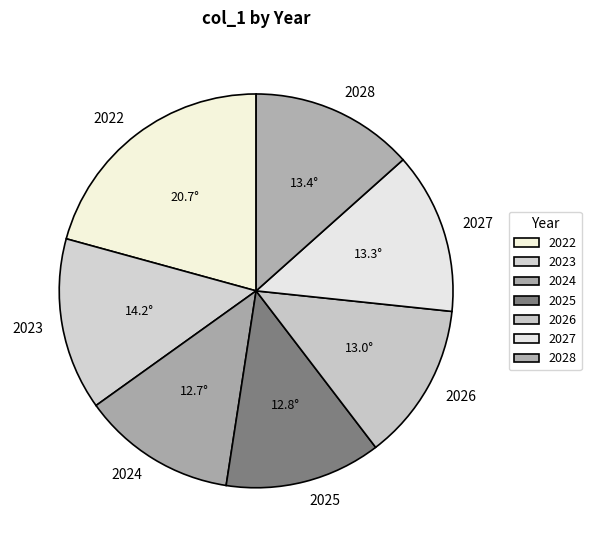

What is the ratio of the value at 2024 to the value at 2028?

0.9